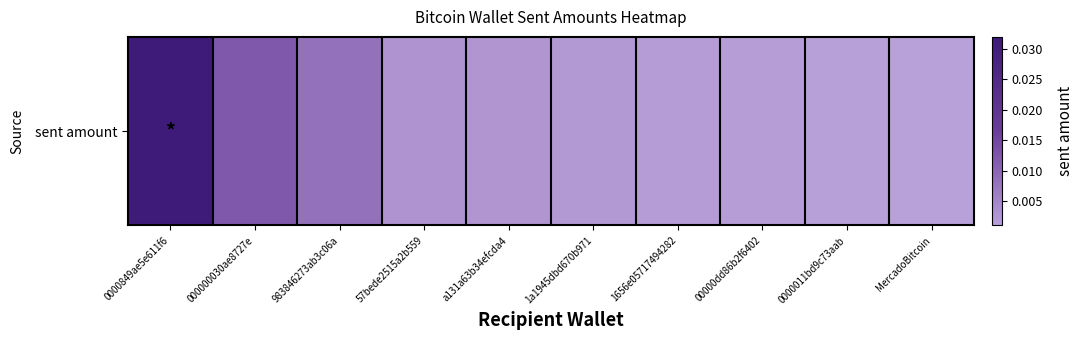

Is it true that the value at 1656e05717494282 is 0.0?

True